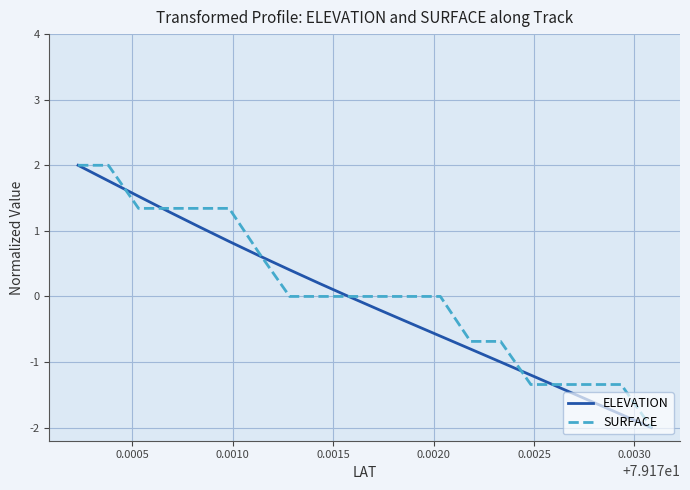

What is the average value of the ELEVATION series?

-0.1